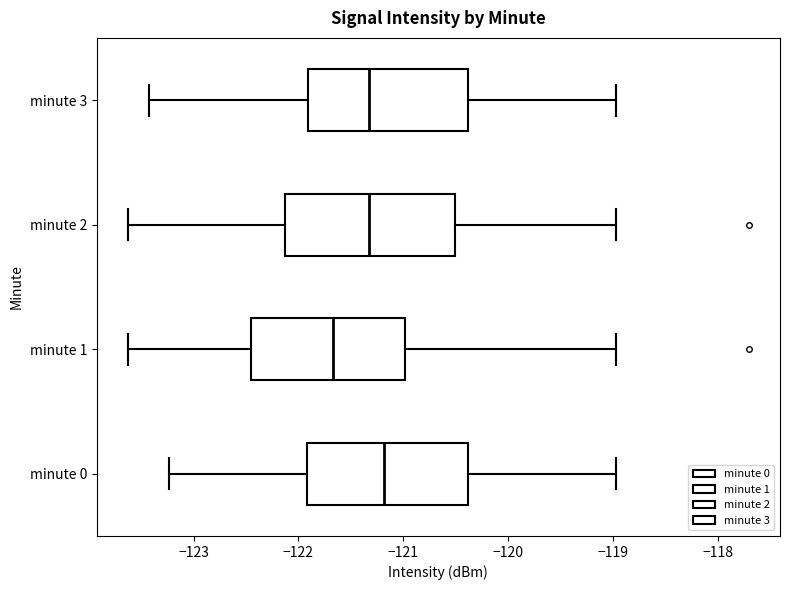

Reading bottom to top, read every box against the x-axis: the position of its median line, the range the box covers, and the ends of its whiskers. The values are not printed on the chart, so give them approximately, as read against the axis.

minute 0: median -121.2, box -121.9 to -120.4, whiskers -123.2 to -119.0
minute 1: median -121.7, box -122.5 to -121.0, whiskers -123.6 to -119.0
minute 2: median -121.3, box -122.1 to -120.5, whiskers -123.6 to -119.0
minute 3: median -121.3, box -121.9 to -120.4, whiskers -123.4 to -119.0